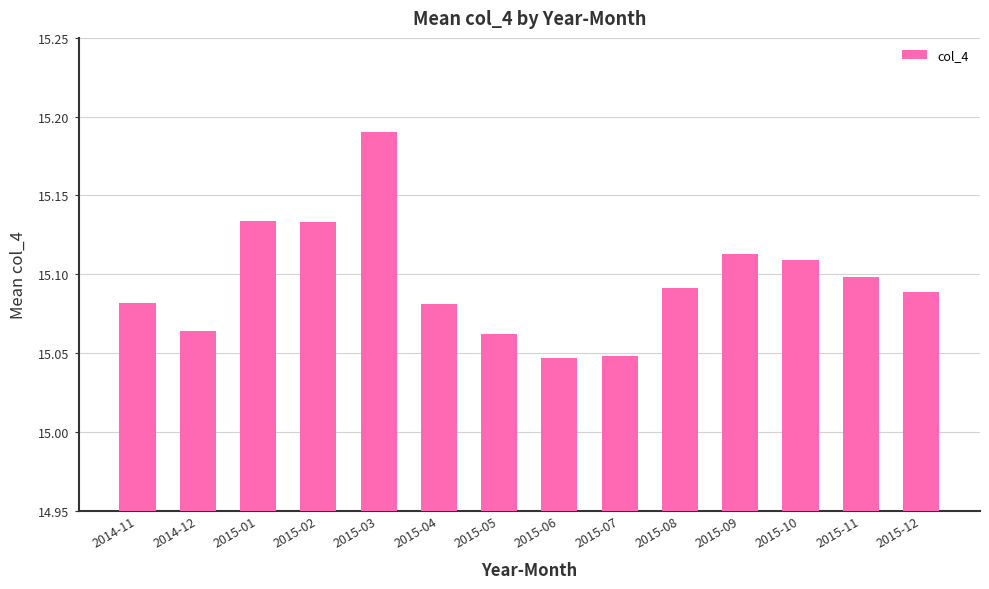

What position from the left is 2015-07?

9